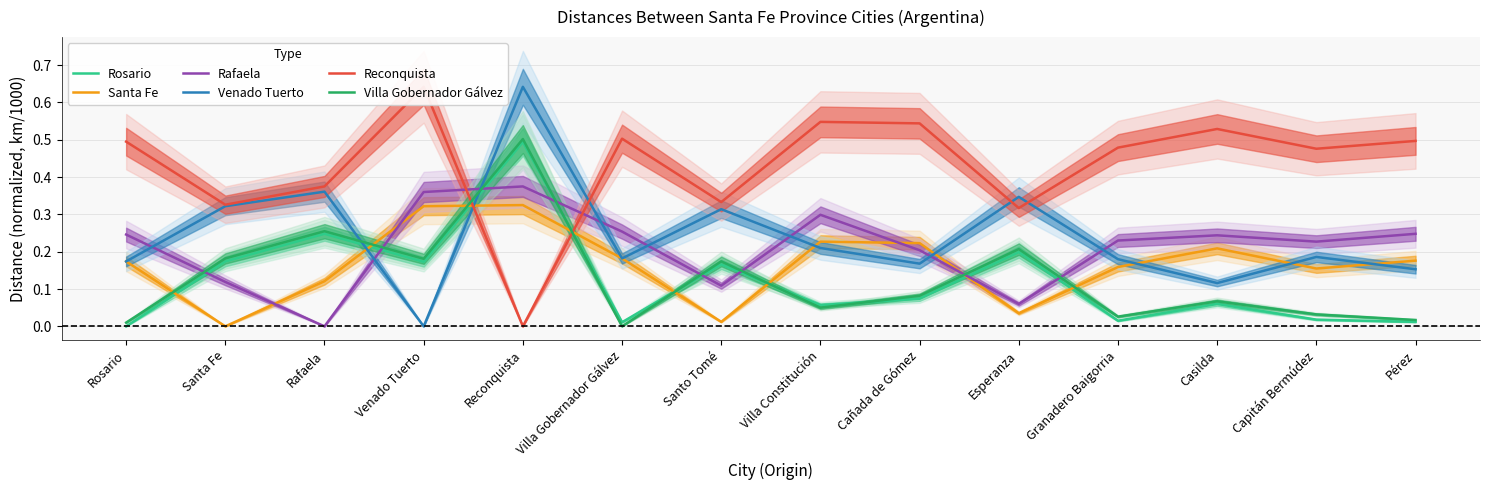

Rank the categories by Rafaela value from highest to lowest.

Reconquista, Venado Tuerto, Villa Constitución, Villa Gobernador Gálvez, Pérez, Rosario, Casilda, Granadero Baigorria, Capitán Bermúdez, Cañada de Gómez, Santa Fe, Santo Tomé, Esperanza, Rafaela